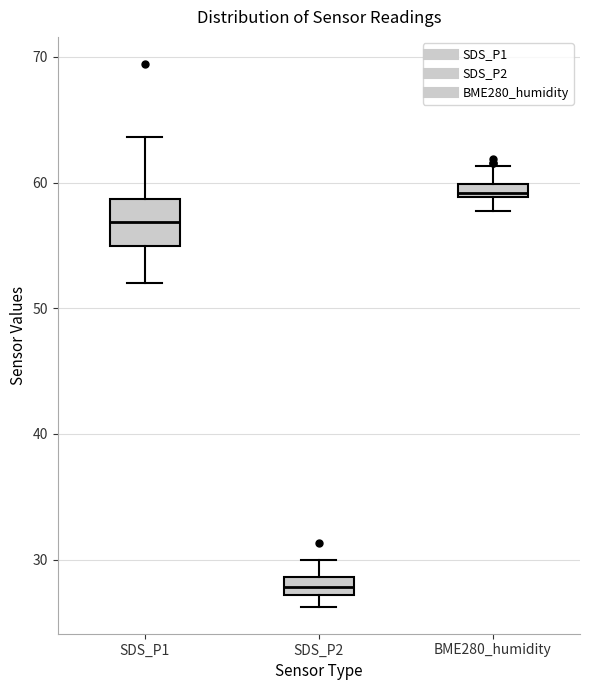

Which box has the lowest median line?

SDS_P2